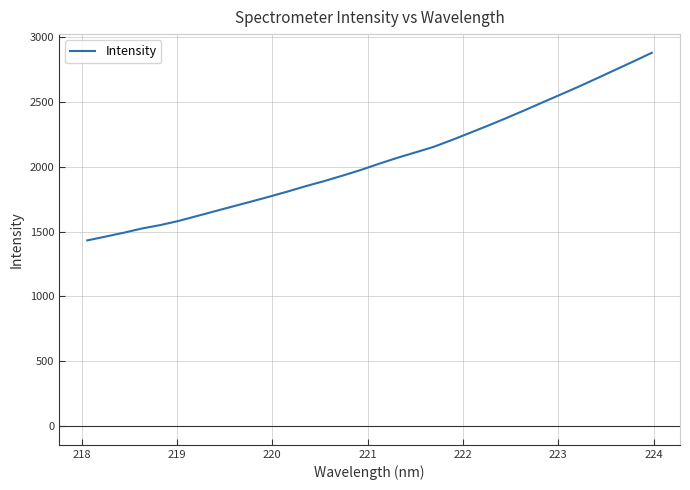

Does the chart have visible grid lines?

Yes